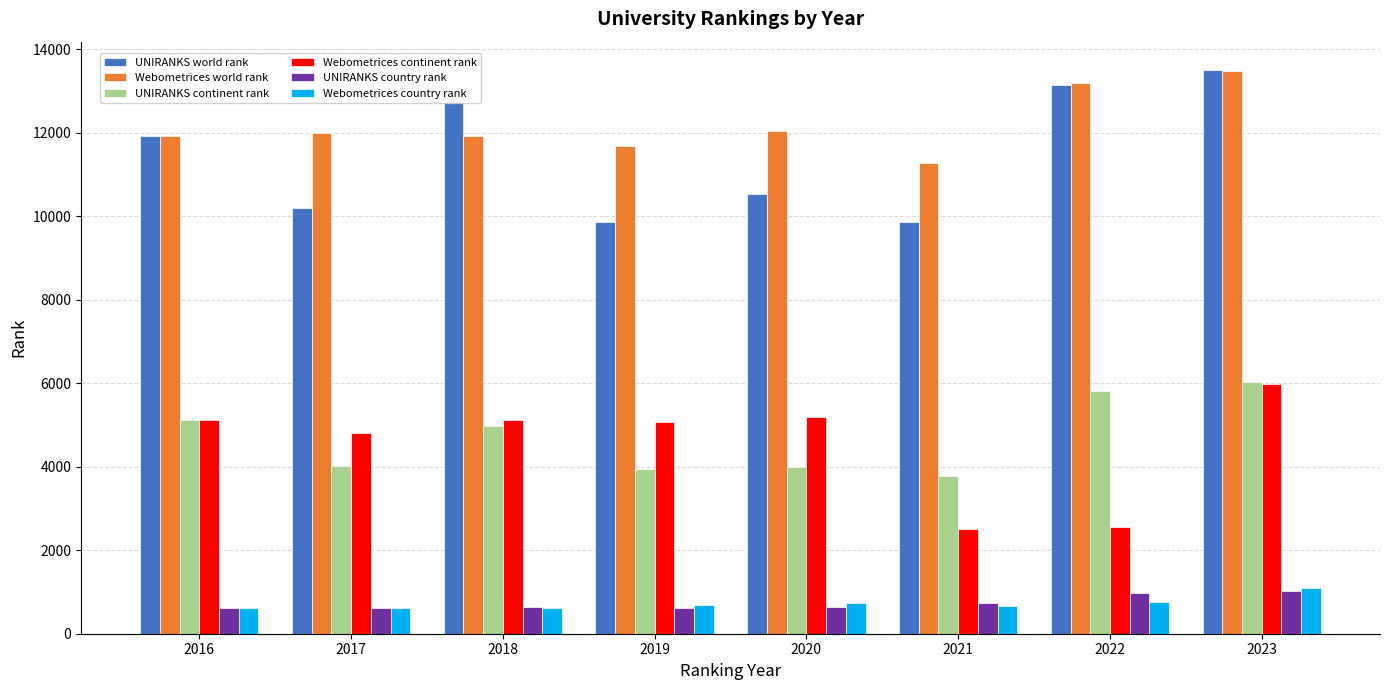

Where is UNIRANKS country rank nearest to the value 822?

2021